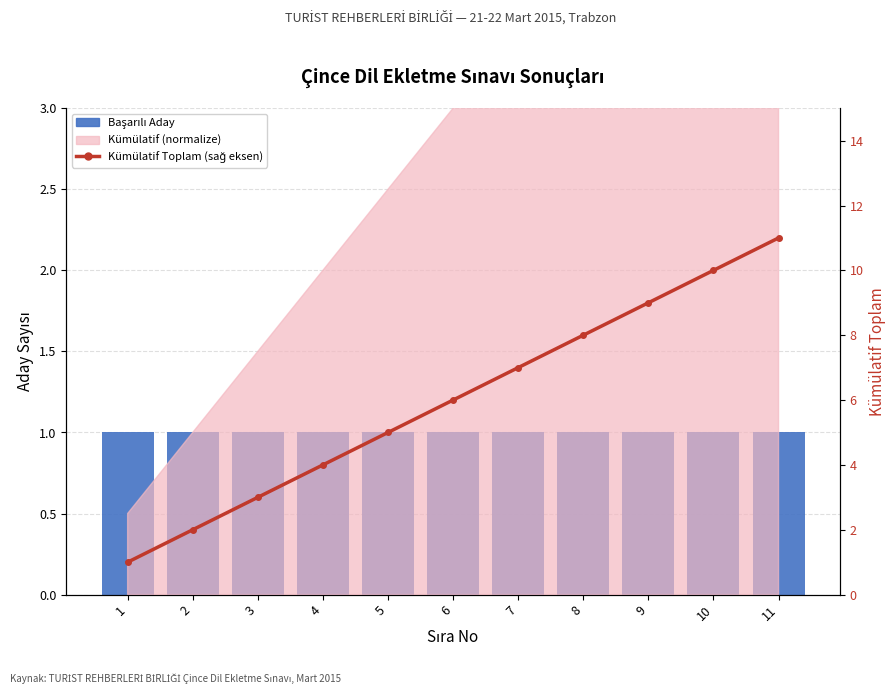

Reading right to left, extract all data points from this chart.

Başarılı Aday: 11=1	10=1	9=1	8=1	7=1	6=1	5=1	4=1	3=1	2=1	1=1
Kümülatif Toplam (sağ eksen): 11=11	10=10	9=9	8=8	7=7	6=6	5=5	4=4	3=3	2=2	1=1